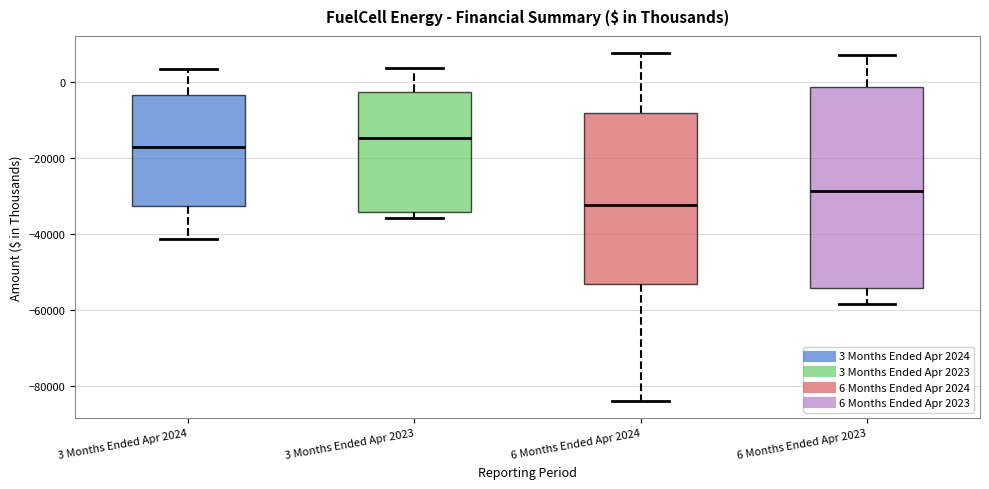

Which box has the highest median line?

3 Months Ended Apr 2023